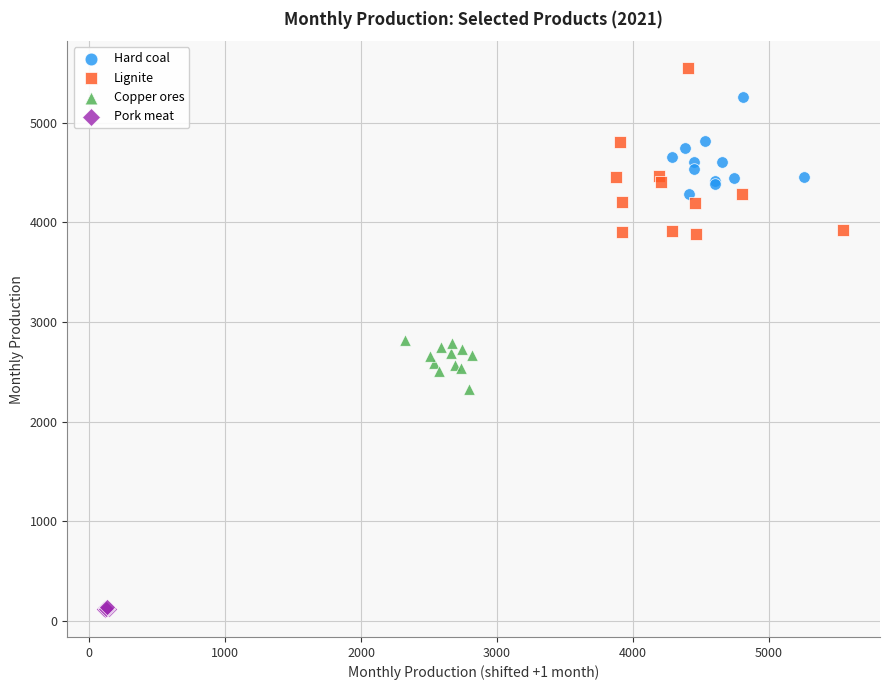

Which series has the widest spread of Y values?

Lignite